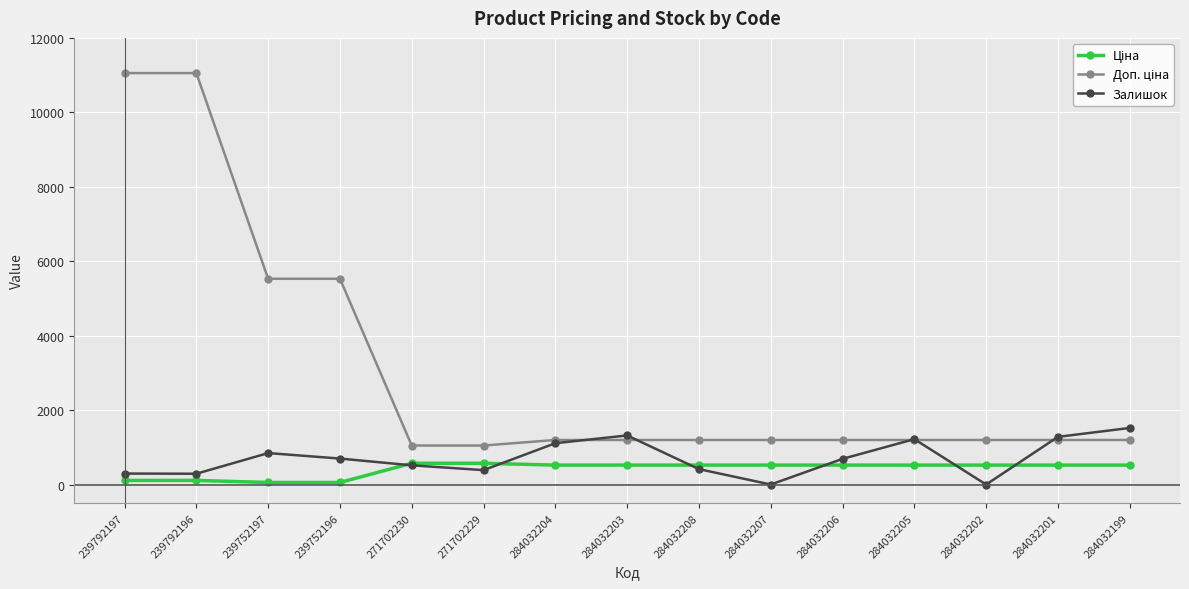

What is the difference between the maximum and minimum values in the Залишок series?

1520.0